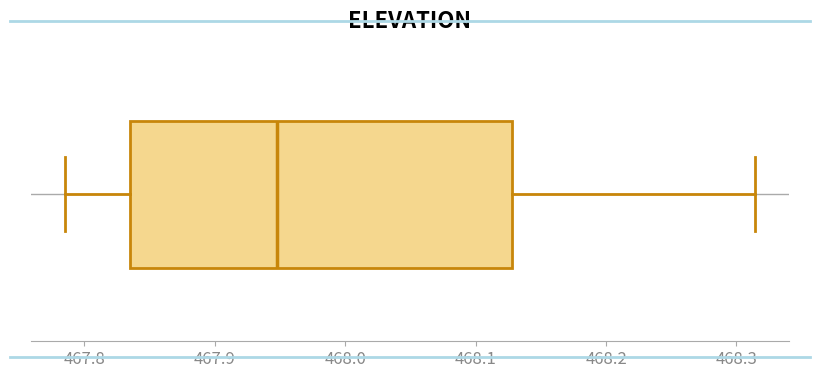

Read this box plot against the x-axis: the position of the median line, the range covered by the box, and the ends of both whiskers. The values are not printed on the chart, so give them approximately, as read against the axis.

median 467.95, box 467.84 to 468.13, whiskers 467.79 to 468.31